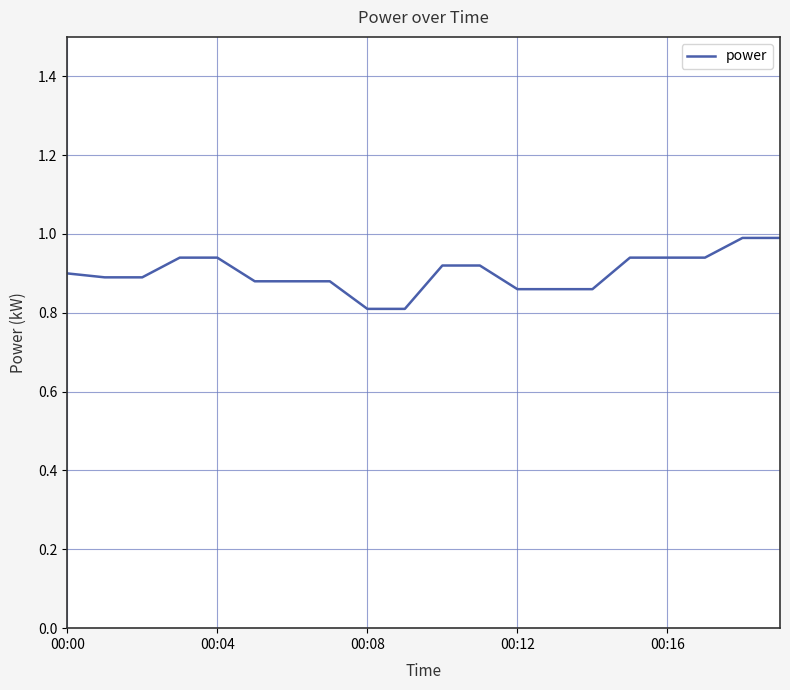

How many lines are shown in the chart?

1